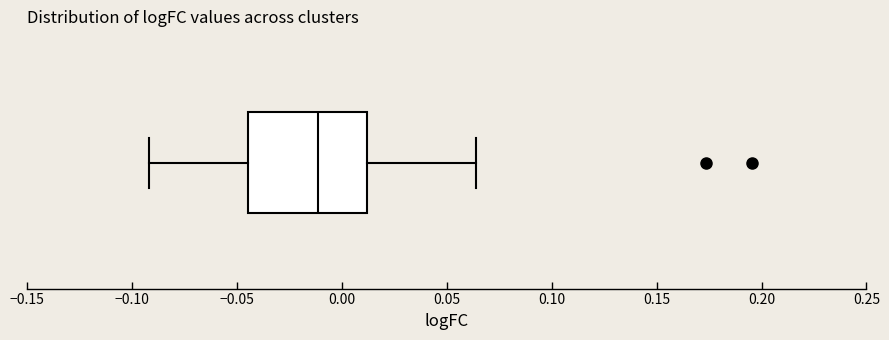

Read this box plot against the x-axis: the position of the median line, the range covered by the box, and the ends of both whiskers. The values are not printed on the chart, so give them approximately, as read against the axis.

median -0.010, box -0.045 to 0.010, whiskers -0.090 to 0.065